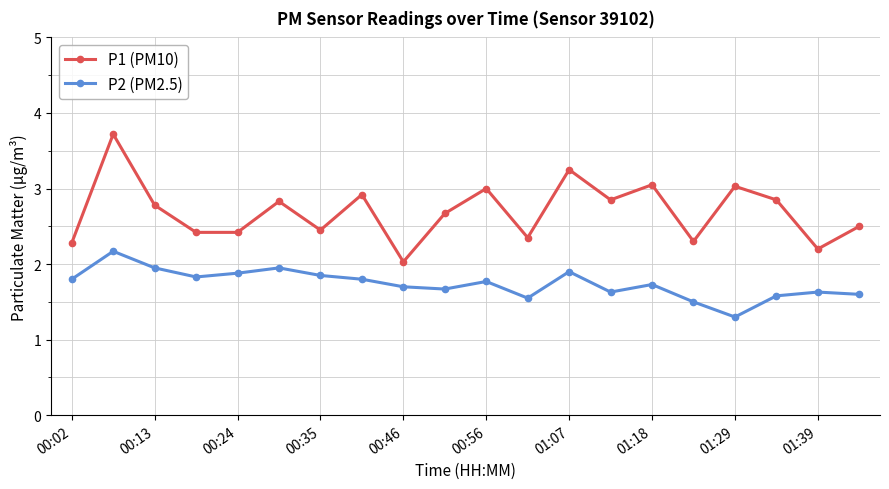

What is the sum of all P2 (PM2.5) values?

34.8